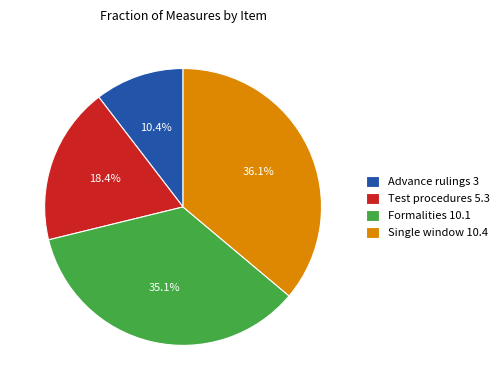

True or false: Formalities accounts for 50% of the total.

False